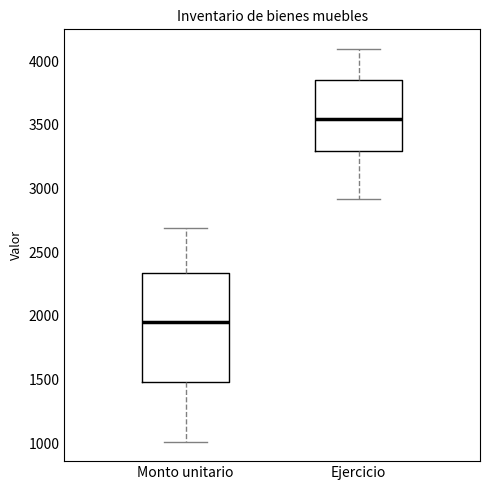

Which box has the highest median line?

Ejercicio